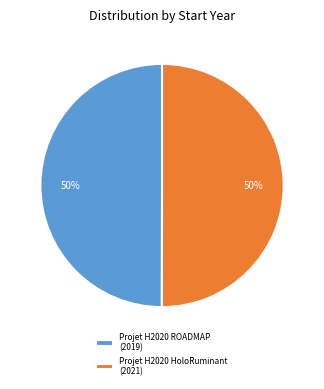

How many segments does this pie chart have?

2